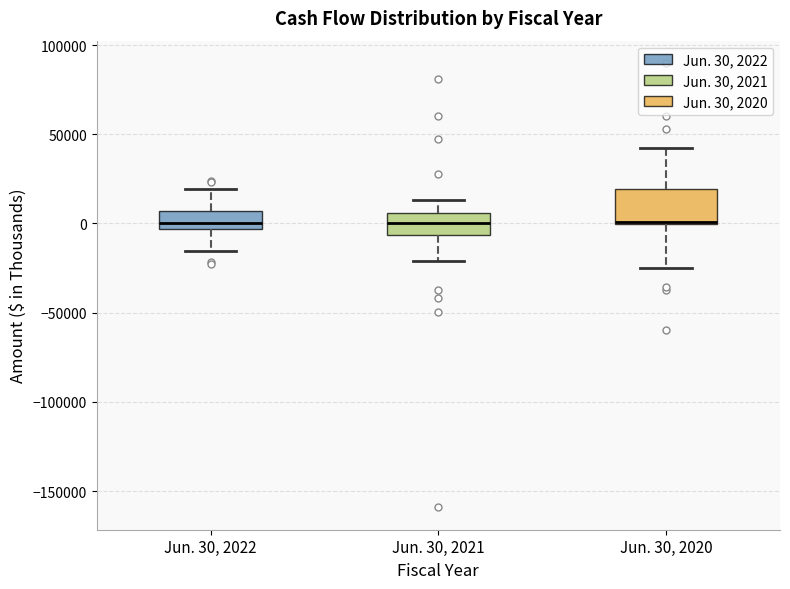

Reading left to right, read every box against the y-axis: the position of its median line, the range the box covers, and the ends of its whiskers. The values are not printed on the chart, so give them approximately, as read against the axis.

Jun. 30, 2022: median 0, box -5000 to 5000, whiskers -15000 to 20000
Jun. 30, 2021: median 0, box -5000 to 5000, whiskers -20000 to 15000
Jun. 30, 2020: median 0, box 0 to 20000, whiskers -25000 to 40000